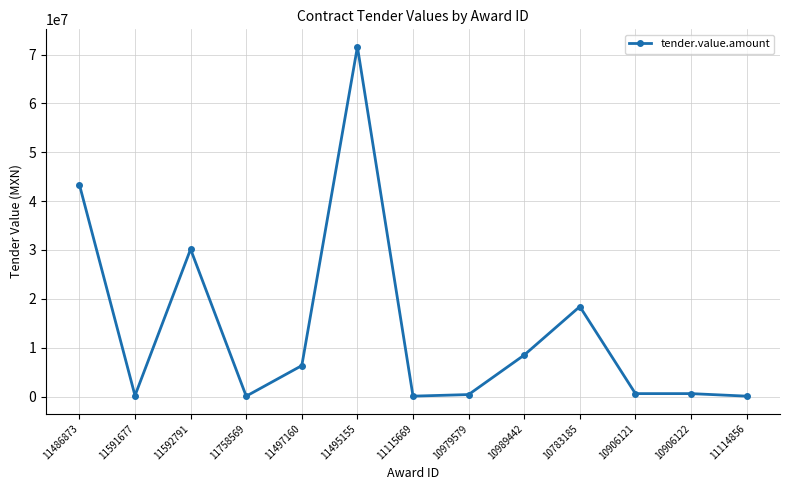

True or false: there are more than 1 points higher than both neighbors.

True